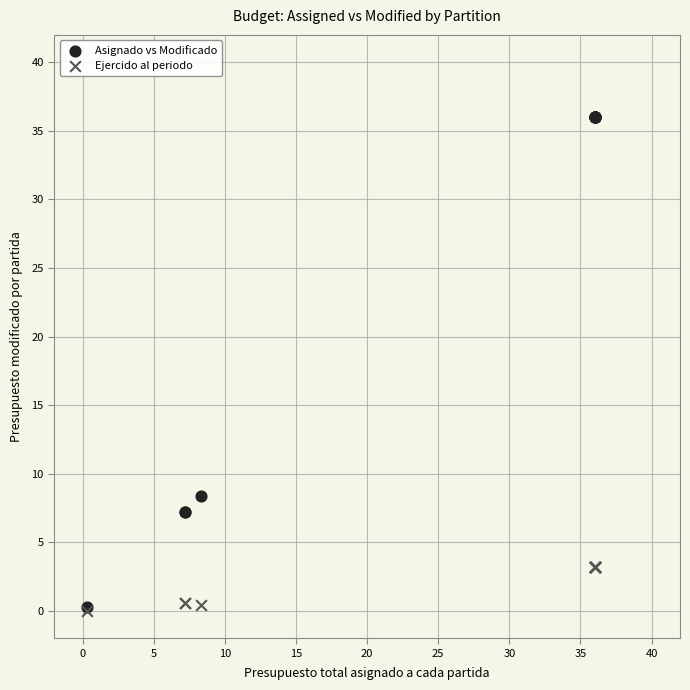

Which series contains the highest Y value?

Asignado vs Modificado